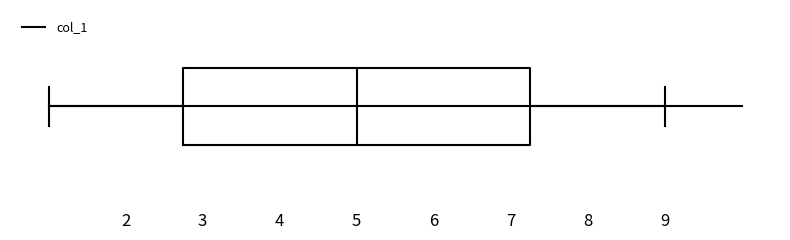

Transcribe this box plot: give where the median line is, the range the box spans, and where the two whiskers end, as read against the x-axis. The values are not printed on the chart, so give them approximately, as read against the axis.

median 5.0, box 2.8 to 7.3, whiskers 1.0 to 9.0